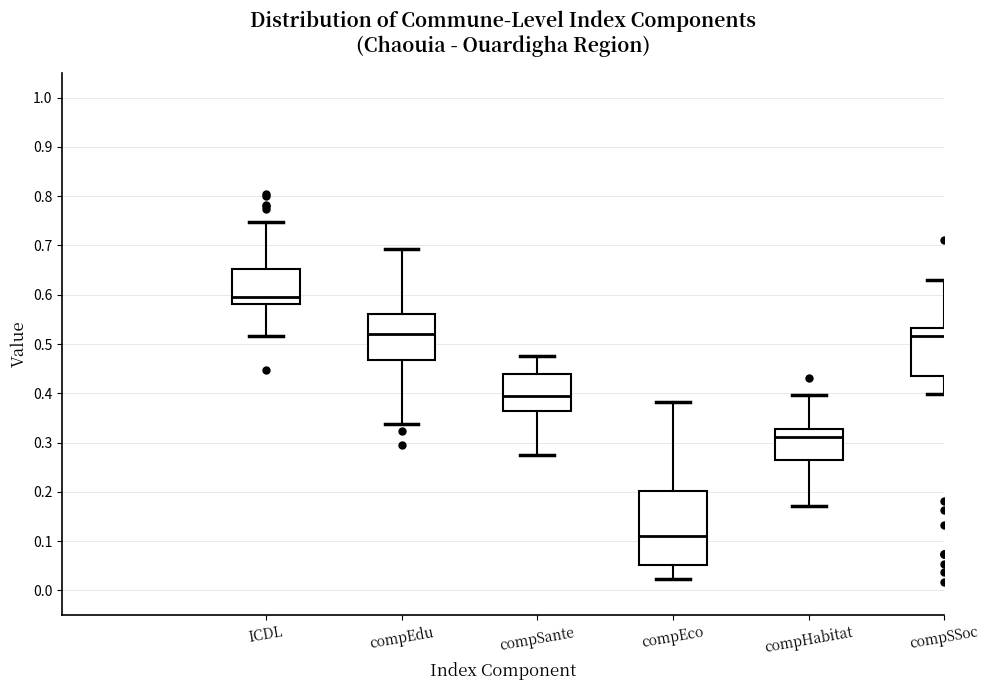

Reading left to right, read every box against the y-axis: the position of its median line, the range the box covers, and the ends of its whiskers. The values are not printed on the chart, so give them approximately, as read against the axis.

ICDL: median 0.60, box 0.58 to 0.65, whiskers 0.52 to 0.75
compEdu: median 0.52, box 0.47 to 0.56, whiskers 0.34 to 0.69
compSante: median 0.39, box 0.36 to 0.44, whiskers 0.27 to 0.48
compEco: median 0.11, box 0.05 to 0.20, whiskers 0.02 to 0.38
compHabitat: median 0.31, box 0.26 to 0.33, whiskers 0.17 to 0.40
compSSoc: median 0.52, box 0.43 to 0.53, whiskers 0.40 to 0.63